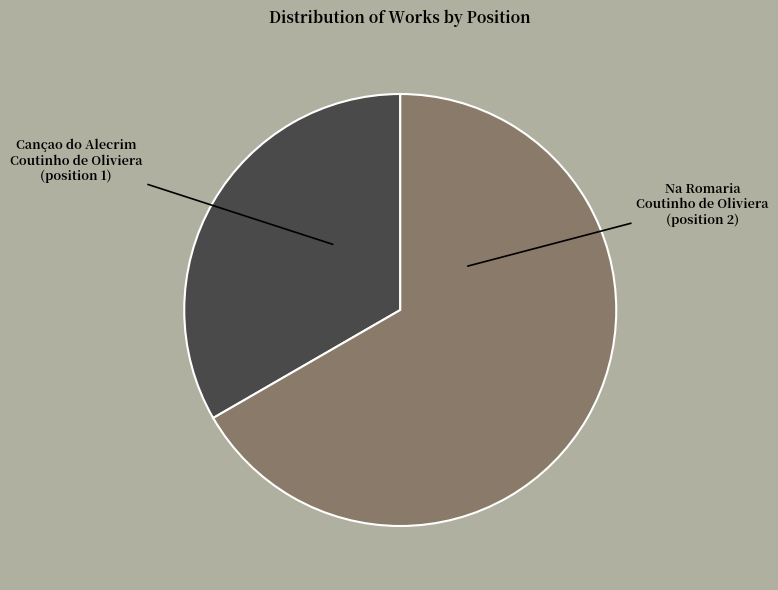

Do Cançao do Alecrim Coutinho de Oliviera (position 1) and Na Romaria Coutinho de Oliviera (position 2) together represent more than half of the pie?

Yes